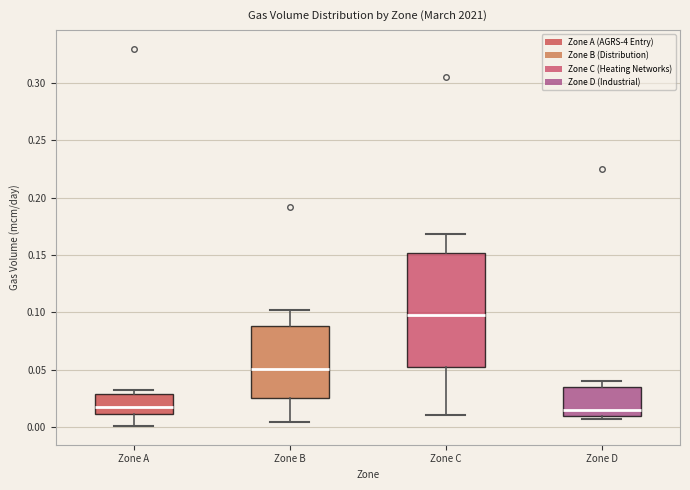

Comparing the boxes themselves (not the whiskers), which one is the tallest?

Zone C